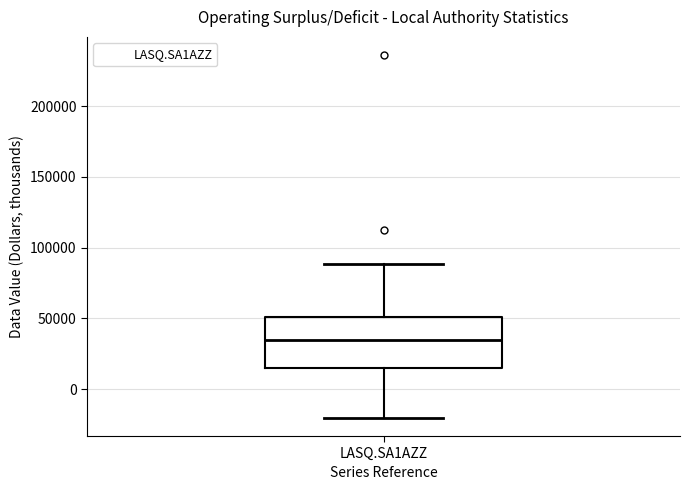

Transcribe this box plot: give where the median line is, the range the box spans, and where the two whiskers end, as read against the y-axis. The values are not printed on the chart, so give them approximately, as read against the axis.

median 35000, box 15000 to 50000, whiskers -20000 to 90000